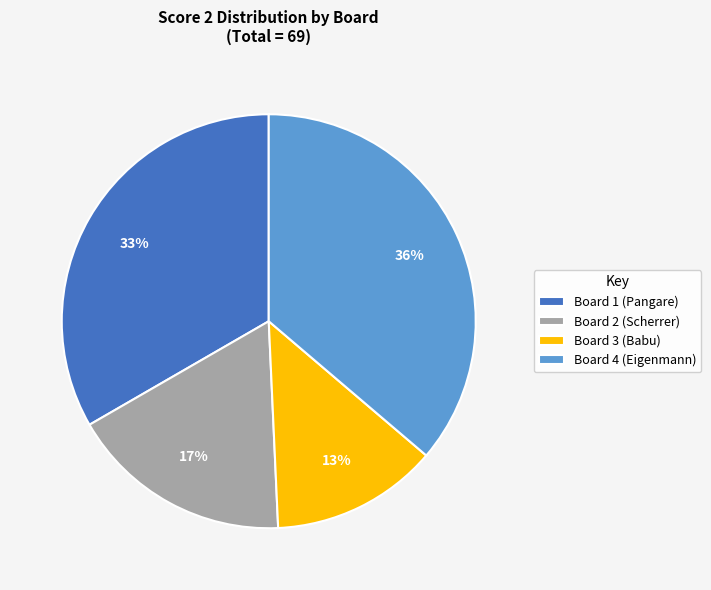

Which slice is the largest?

Board 4 (Eigenmann)